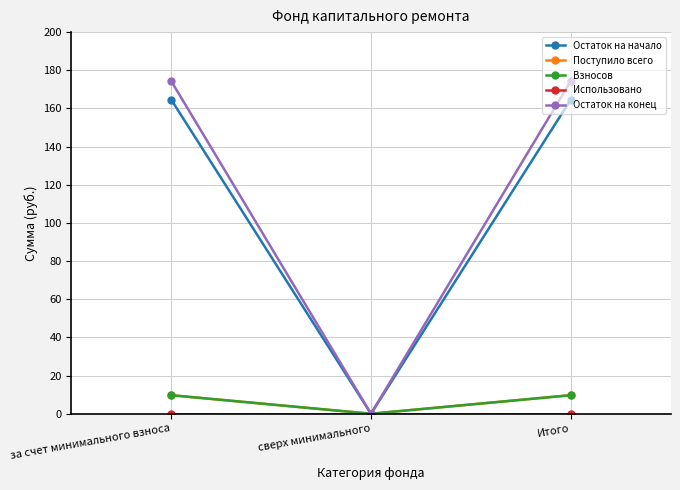

What value does the Взносов series have at Итого?

9.7